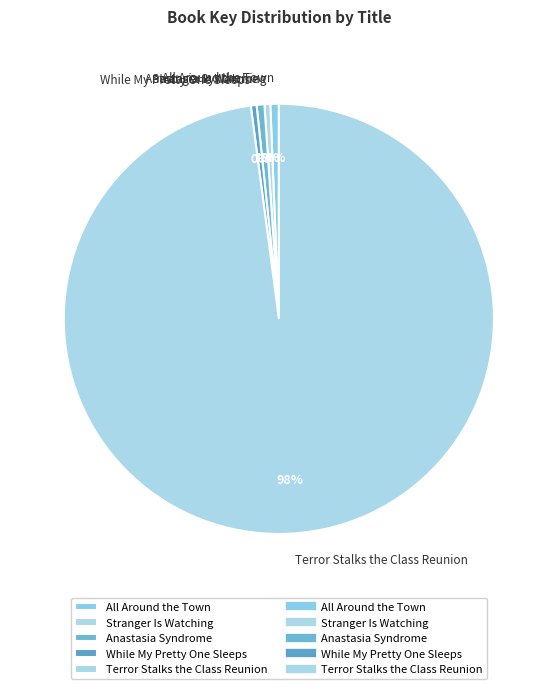

To the nearest percent, what is the average slice percentage?

20%